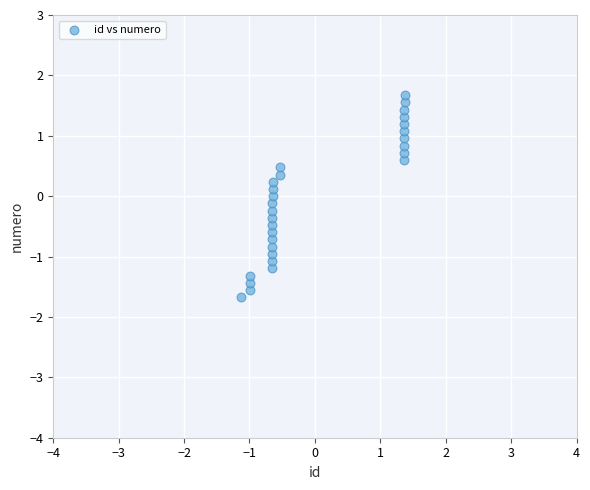

What is the range of Y values (max minus min)?

3.3